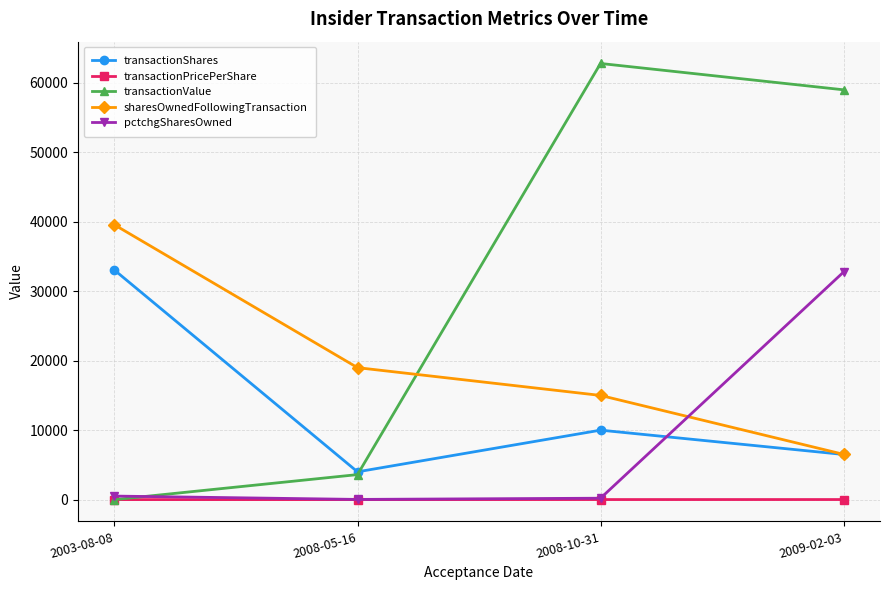

What is the sum of the pctchgSharesOwned values at 2008-05-16 and 2009-02-03?

32793.0